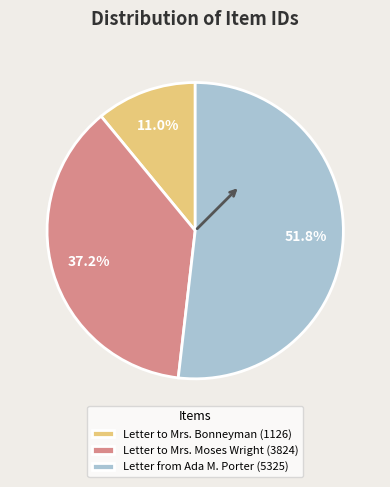

Which category accounts for the majority?

Letter from Ada M. Porter (5325)